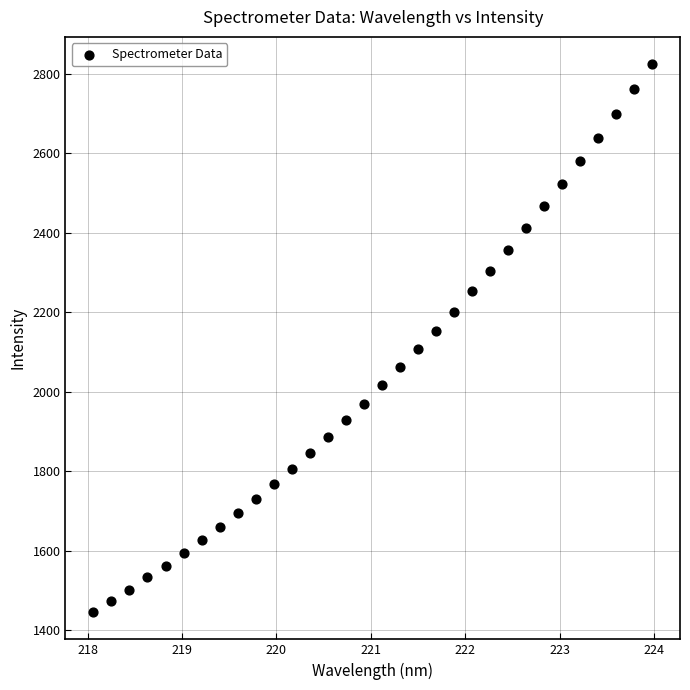

What is the range of X values (max minus min)?

5.9